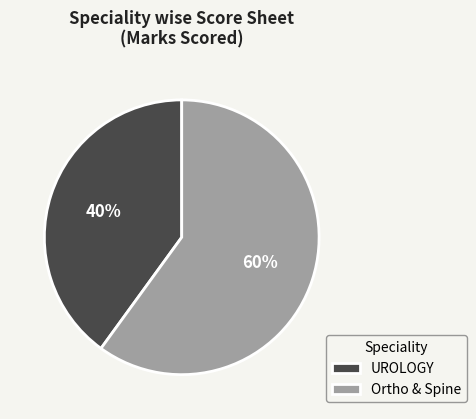

Rank the categories by value from highest to lowest.

Ortho & Spine, UROLOGY